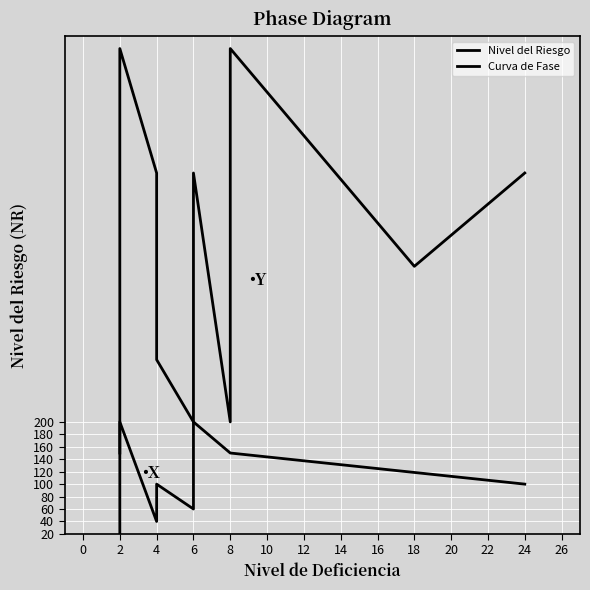

Count the number of values greater than 200.

7